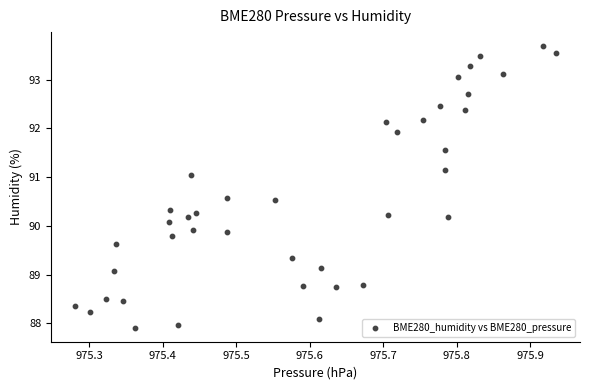

What is the range of X values (max minus min)?

0.7